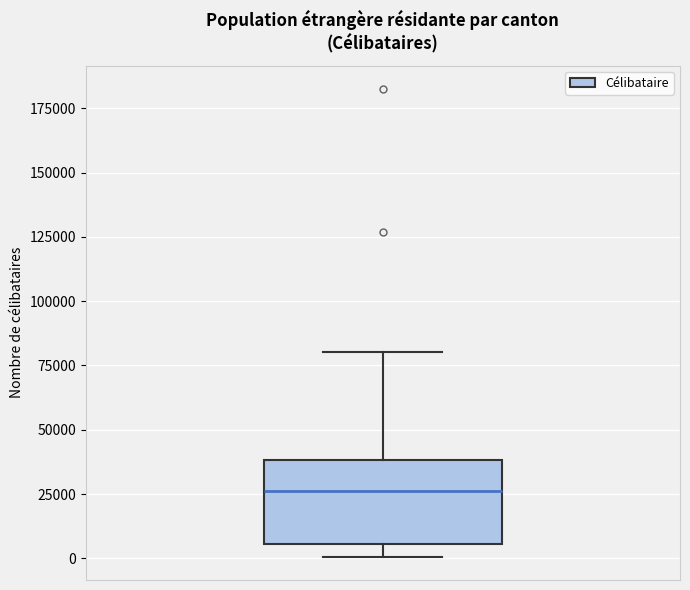

Read this box plot against the y-axis: the position of the median line, the range covered by the box, and the ends of both whiskers. The values are not printed on the chart, so give them approximately, as read against the axis.

median 25000, box 5000 to 40000, whiskers 0 to 80000